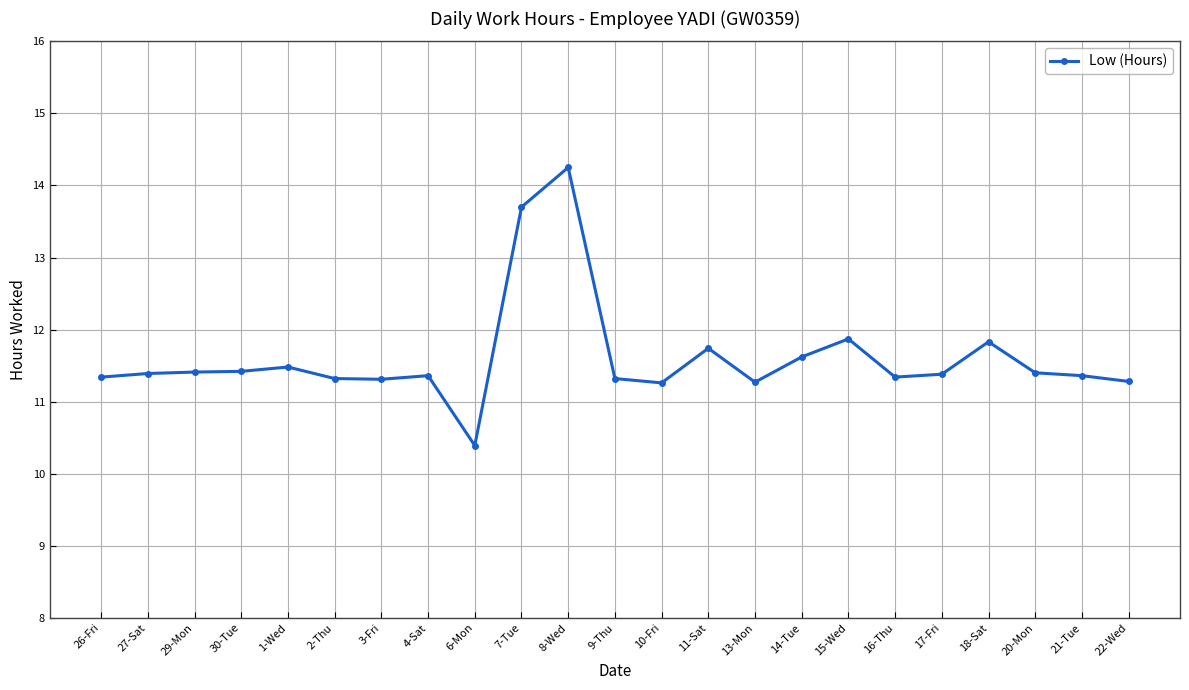

The value at 15-Wed is 11.9. True or false?

True